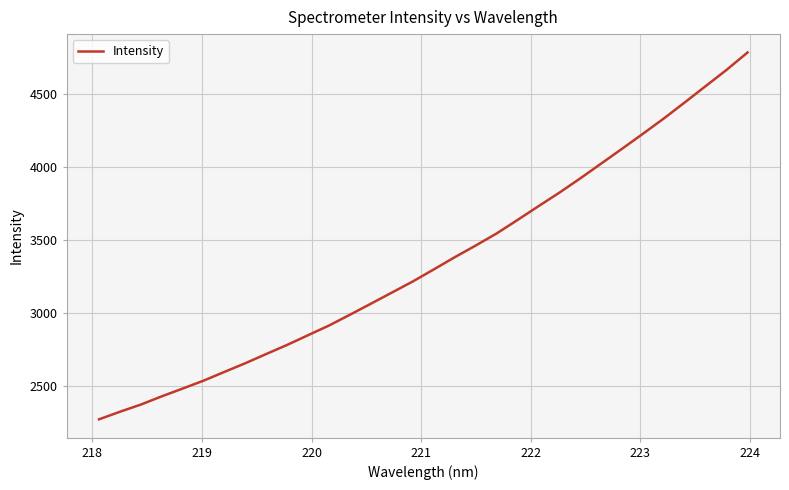

Reading left to right, what are all the values shown in this chart?

2275.2	2327.0	2376.2	2432.7	2486.0	2540.2	2600.2	2659.8	2722.9	2785.2	2851.7	2917.9	2991.9	3067.1	3143.1	3219.1	3301.3	3384.7	3464.3	3546.9	3639.3	3733.3	3826.1	3923.7	4025.1	4126.4	4229.2	4333.8	4443.7	4555.0	4666.1	4784.6